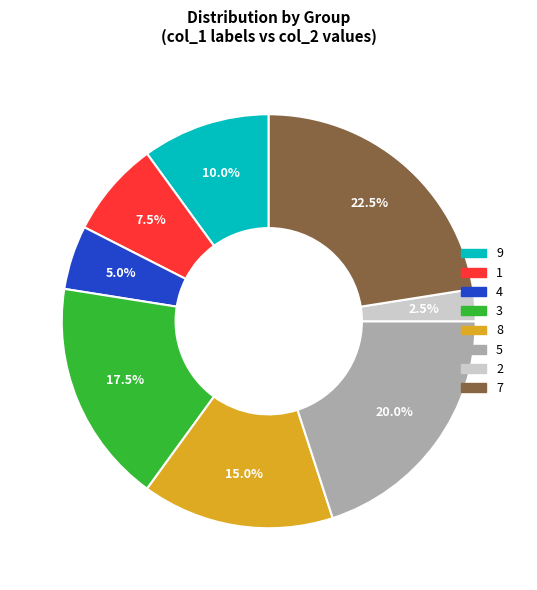

Is there a majority slice in this chart?

No